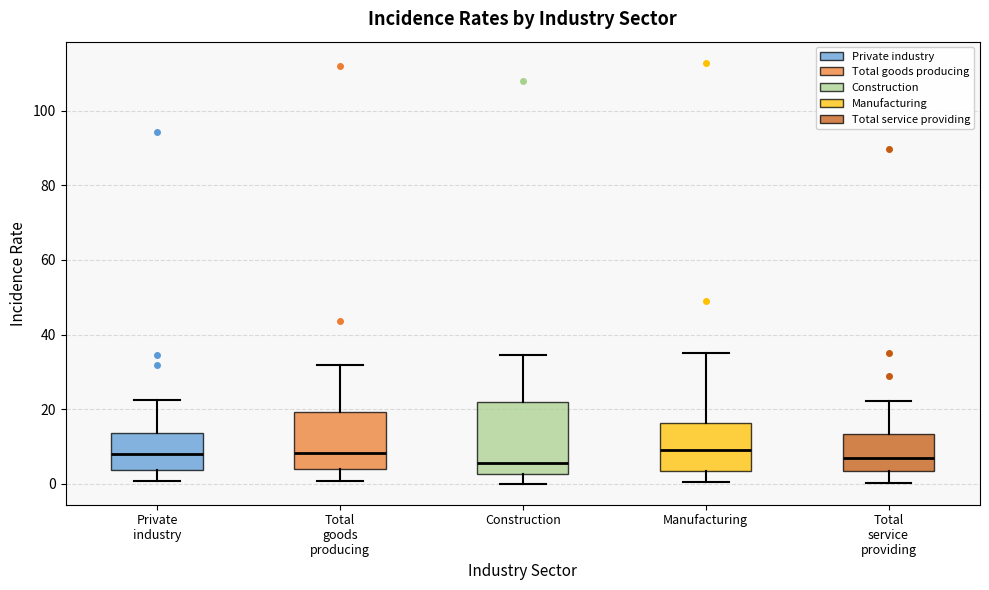

Reading left to right, transcribe this box plot: for each box, give where its median line is, the range the box spans, and where its two whiskers end, as read against the y-axis. The values are not printed on the chart, so give them approximately, as read against the axis.

Private industry: median 8, box 4 to 14, whiskers 0 to 22
Total goods producing: median 8, box 4 to 20, whiskers 0 to 32
Construction: median 6, box 2 to 22, whiskers 0 to 34
Manufacturing: median 10, box 4 to 16, whiskers 0 to 36
Total service providing: median 6, box 4 to 14, whiskers 0 to 22